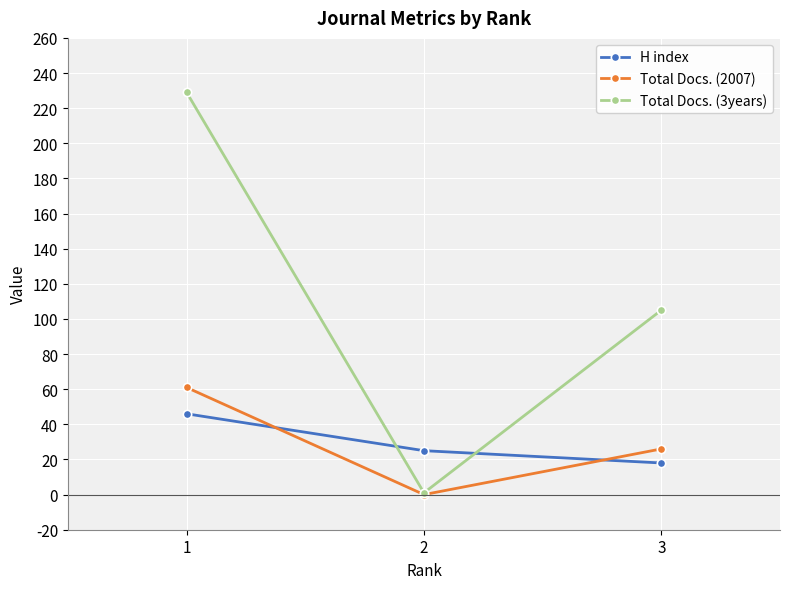

How many categories are shown in the chart?

3